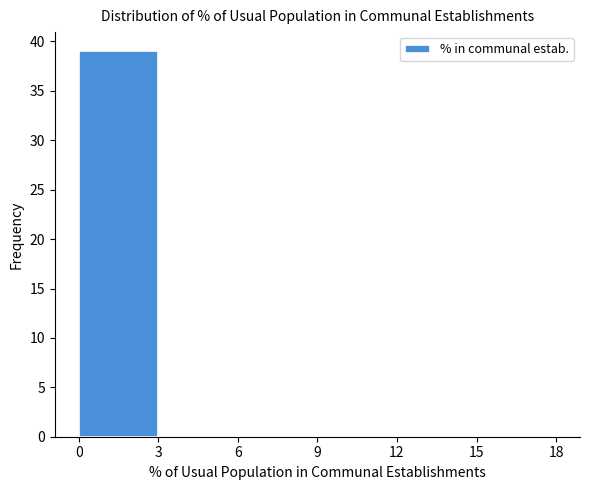

How tall is the bar that spans 0 to 3 on the x-axis? The values are not printed on the chart, so give them approximately, as read against the axis.

39